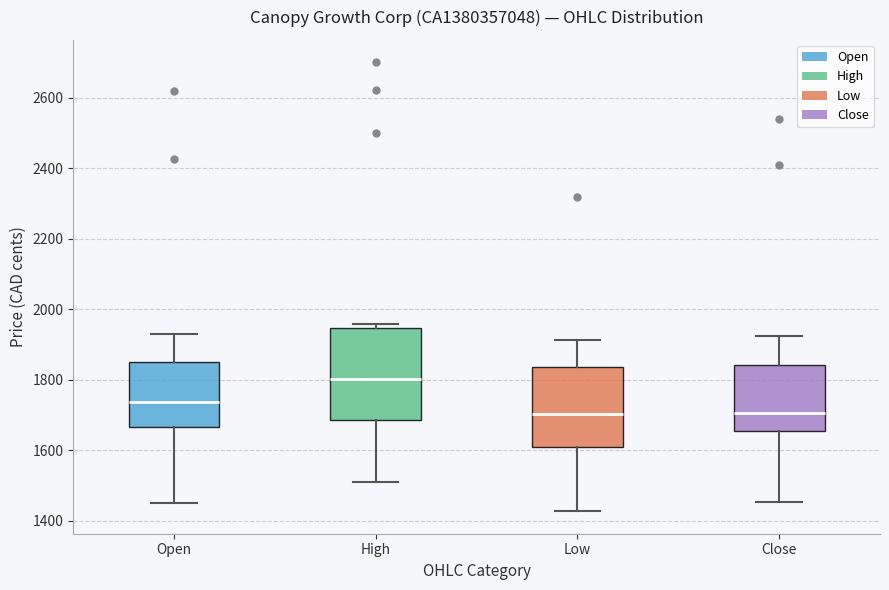

Which box is the tallest, from its lower edge to its upper edge?

High